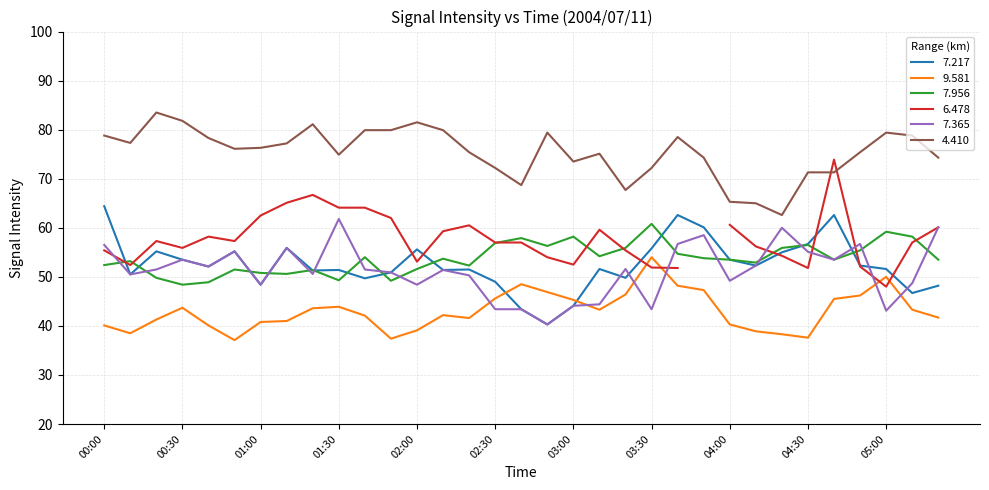

What is the highest value of the 7.956 series?

60.8